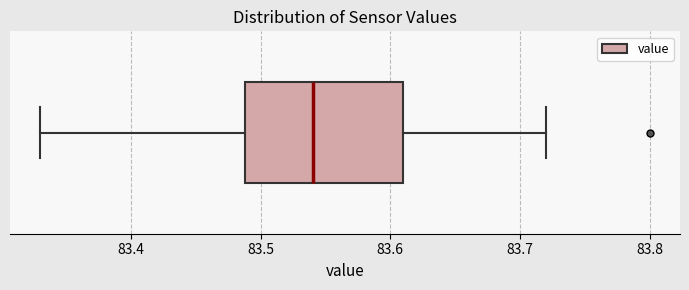

Transcribe this box plot: give where the median line is, the range the box spans, and where the two whiskers end, as read against the x-axis. The values are not printed on the chart, so give them approximately, as read against the axis.

median 83.54, box 83.49 to 83.61, whiskers 83.33 to 83.72